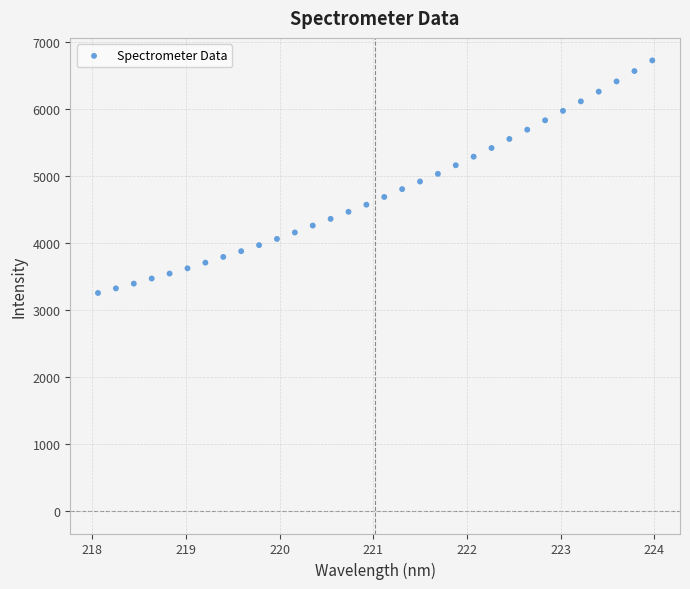

What is the range of Y values (max minus min)?

3474.9